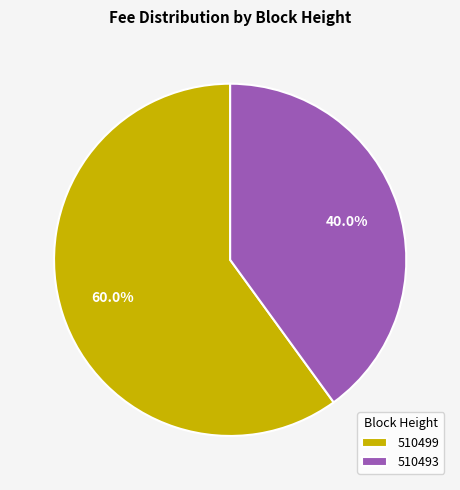

What percentage is the 510493 slice, to the nearest percent?

40%